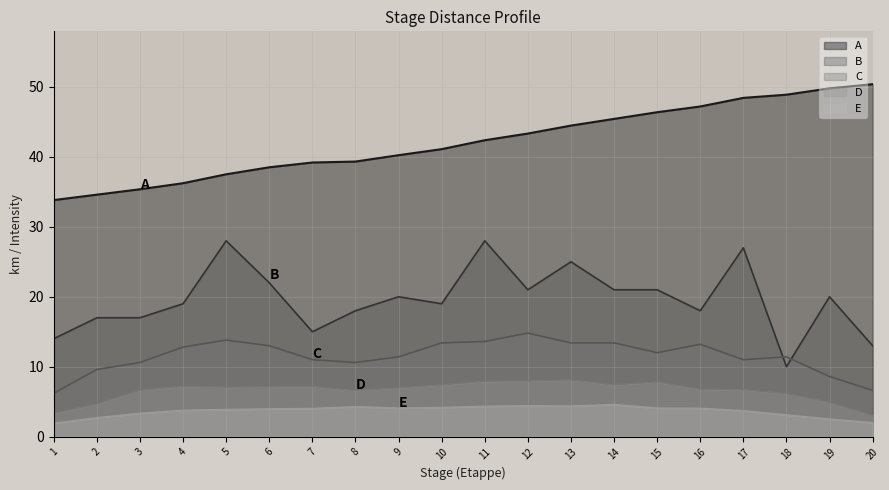

What is the greatest value displayed?

50.4